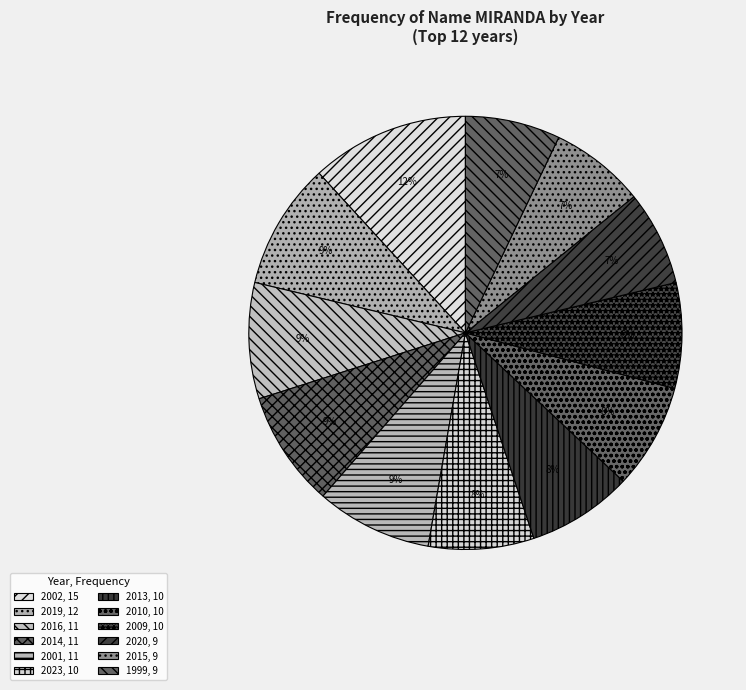

What is the largest slice in the pie chart?

2002